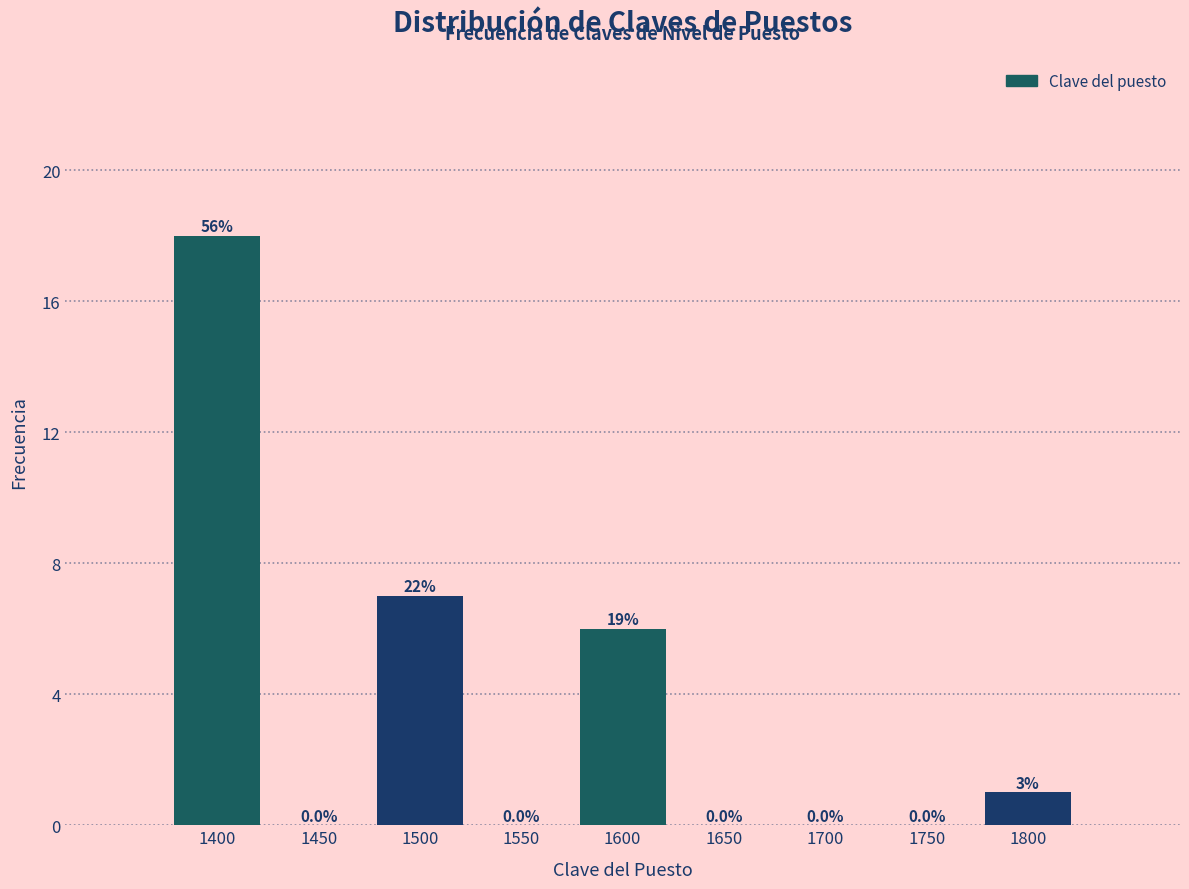

Reading right to left, list all the values displayed in this chart.

1800=1	1750=0	1700=0	1650=0	1600=6	1550=0	1500=7	1450=0	1400=18